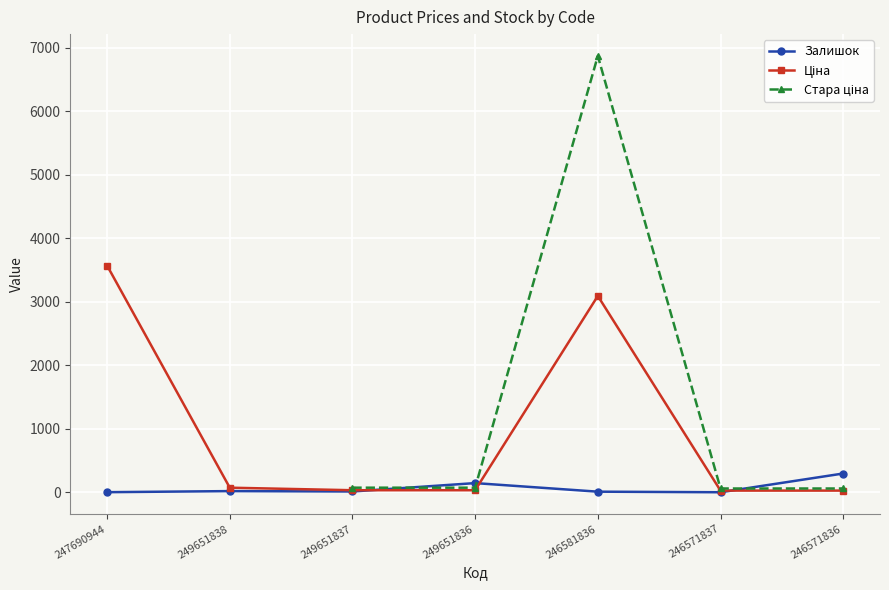

Where do Залишок and Стара ціна first cross each other?

249651837 and 249651836